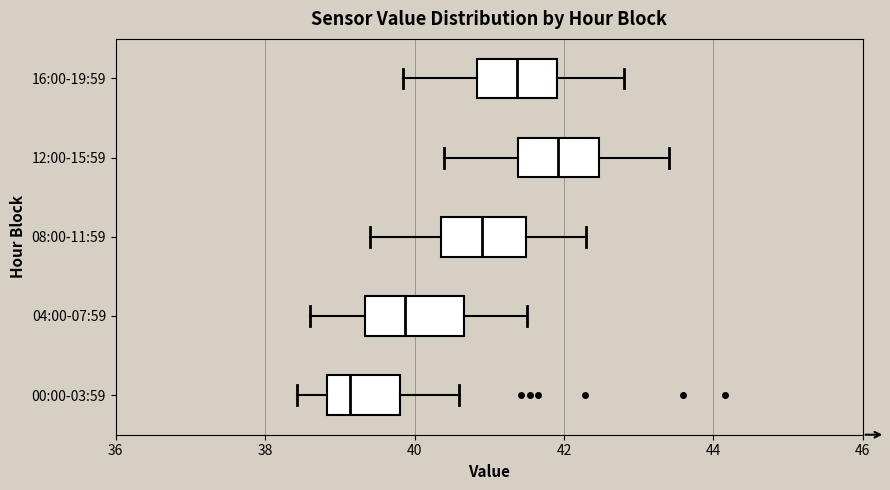

Reading bottom to top, read every box against the x-axis: the position of its median line, the range the box covers, and the ends of its whiskers. The values are not printed on the chart, so give them approximately, as read against the axis.

00:00-03:59: median 39.2, box 38.8 to 39.8, whiskers 38.4 to 40.6
04:00-07:59: median 39.8, box 39.4 to 40.6, whiskers 38.6 to 41.6
08:00-11:59: median 41.0, box 40.4 to 41.4, whiskers 39.4 to 42.4
12:00-15:59: median 42.0, box 41.4 to 42.4, whiskers 40.4 to 43.4
16:00-19:59: median 41.4, box 40.8 to 42.0, whiskers 39.8 to 42.8